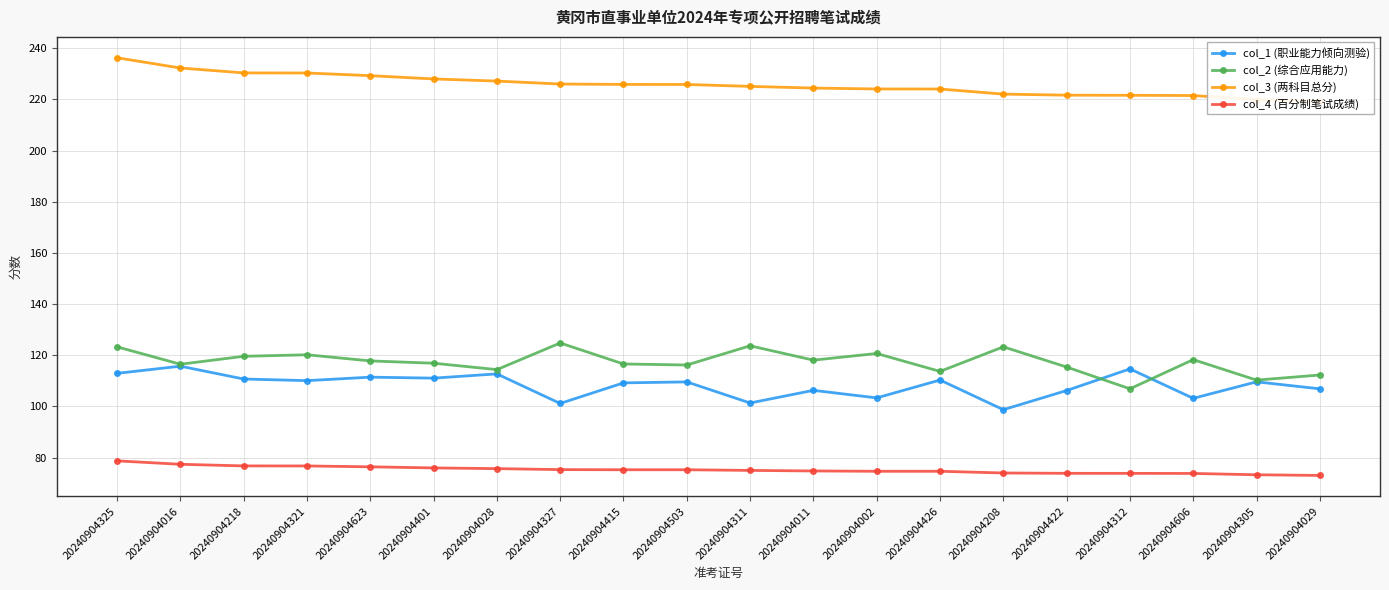

Reading left to right, extract all data points from this chart.

col_1 (职业能力倾向测验): 20240904325=112.9	20240904016=115.7	20240904218=110.7	20240904321=110.1	20240904623=111.5	20240904401=111.1	20240904028=112.7	20240904327=101.2	20240904415=109.2	20240904503=109.6	20240904311=101.4	20240904011=106.3	20240904002=103.3	20240904426=110.3	20240904208=98.7	20240904422=106.2	20240904312=114.7	20240904606=103.2	20240904305=109.6	20240904029=106.9
col_2 (综合应用能力): 20240904325=123.3	20240904016=116.5	20240904218=119.6	20240904321=120.2	20240904623=117.8	20240904401=116.9	20240904028=114.4	20240904327=124.8	20240904415=116.6	20240904503=116.2	20240904311=123.7	20240904011=118.1	20240904002=120.7	20240904426=113.7	20240904208=123.3	20240904422=115.4	20240904312=106.9	20240904606=118.3	20240904305=110.3	20240904029=112.3
col_3 (两科目总分): 20240904325=236.2	20240904016=232.2	20240904218=230.3	20240904321=230.3	20240904623=229.2	20240904401=228.0	20240904028=227.1	20240904327=226.0	20240904415=225.8	20240904503=225.8	20240904311=225.1	20240904011=224.4	20240904002=224.1	20240904426=224.0	20240904208=222.0	20240904422=221.6	20240904312=221.6	20240904606=221.5	20240904305=219.9	20240904029=219.2
col_4 (百分制笔试成绩): 20240904325=78.8	20240904016=77.4	20240904218=76.8	20240904321=76.8	20240904623=76.4	20240904401=76.0	20240904028=75.7	20240904327=75.3	20240904415=75.3	20240904503=75.3	20240904311=75.0	20240904011=74.8	20240904002=74.7	20240904426=74.7	20240904208=74.0	20240904422=73.9	20240904312=73.9	20240904606=73.8	20240904305=73.3	20240904029=73.1